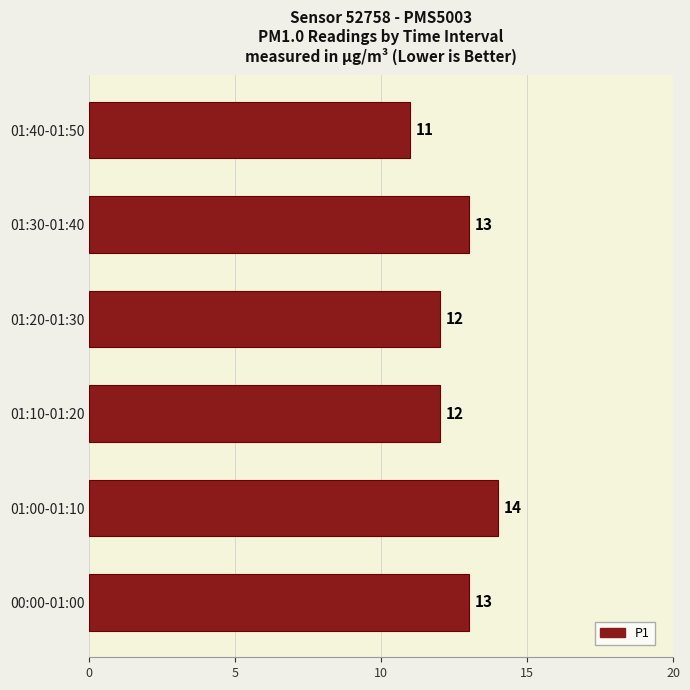

How many bars are there in total?

6